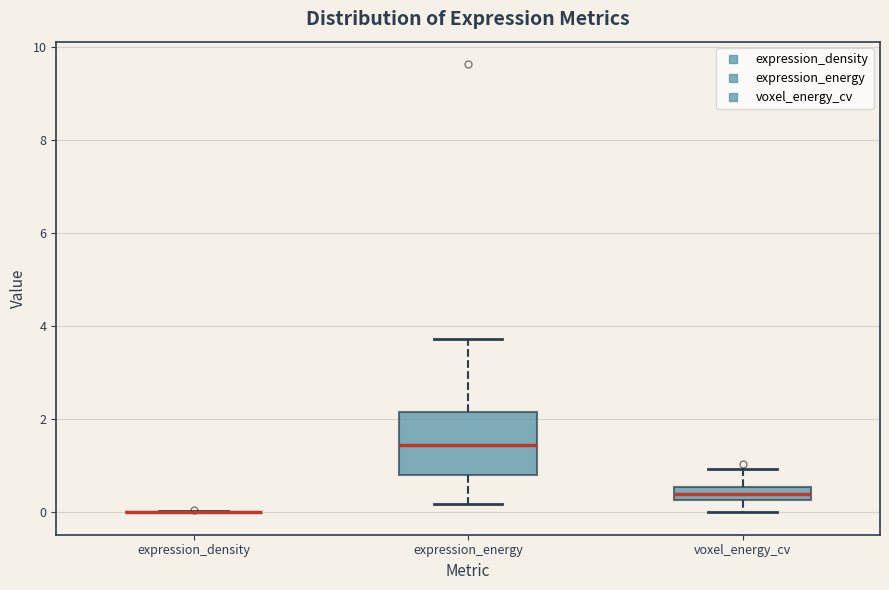

Comparing the boxes themselves (not the whiskers), which one is the tallest?

expression_energy